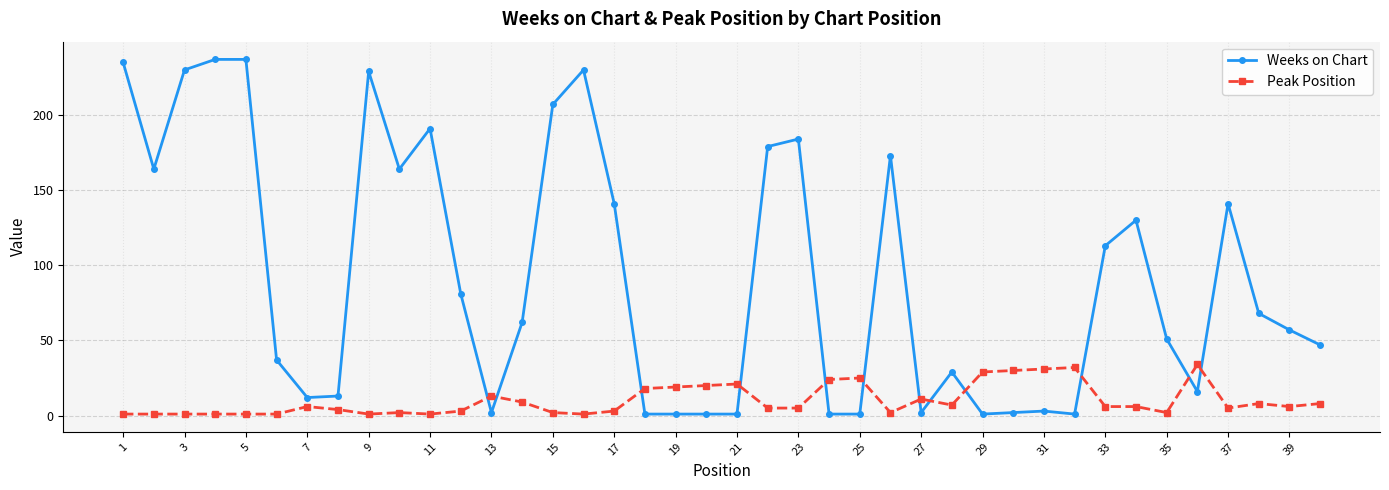

At how many categories does at least one series exceed 123?

16